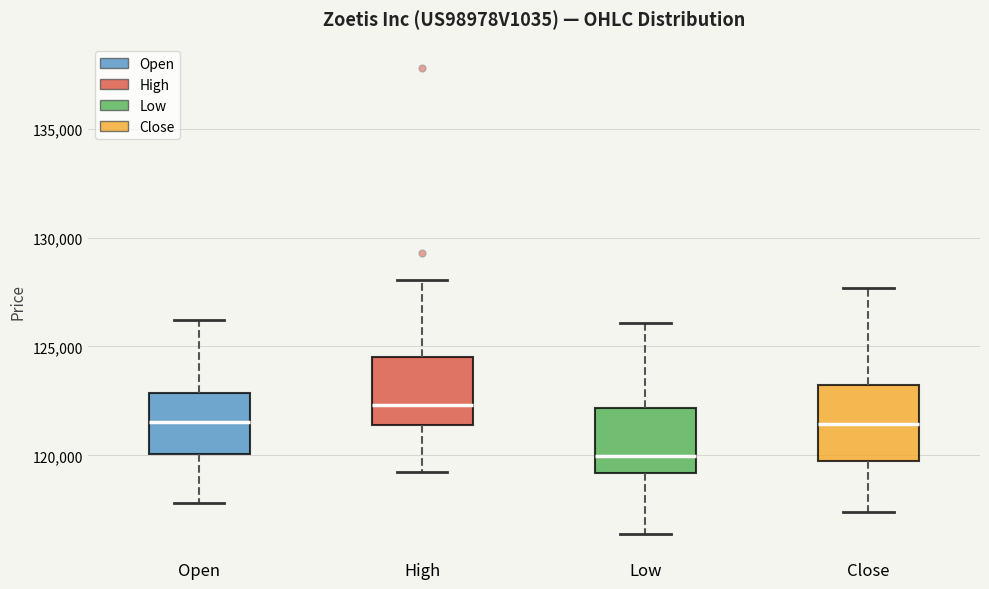

Reading left to right, read every box against the y-axis: the position of its median line, the range the box covers, and the ends of its whiskers. The values are not printed on the chart, so give them approximately, as read against the axis.

Open: median 121500, box 120000 to 123000, whiskers 118000 to 126000
High: median 122500, box 121500 to 124500, whiskers 119000 to 128000
Low: median 120000, box 119000 to 122000, whiskers 116500 to 126000
Close: median 121500, box 119500 to 123000, whiskers 117500 to 127500